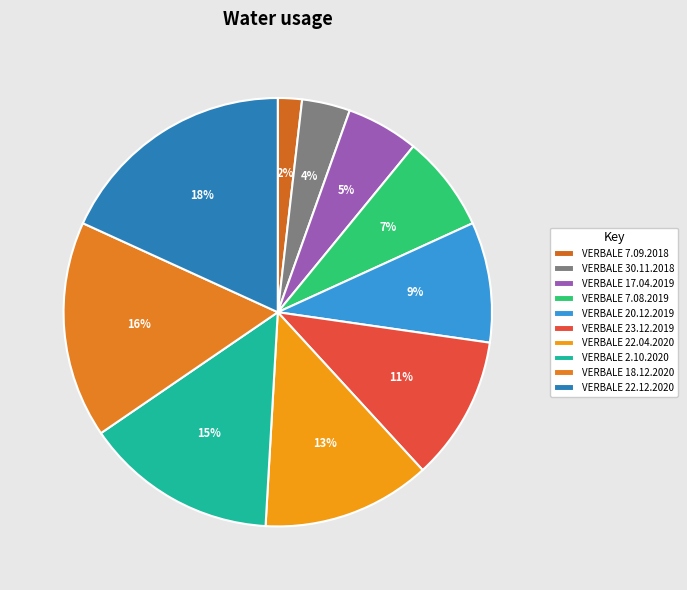

To the nearest percent, what is the difference between the VERBALE 23.12.2019 and VERBALE 7.08.2019 slice percentages?

4%